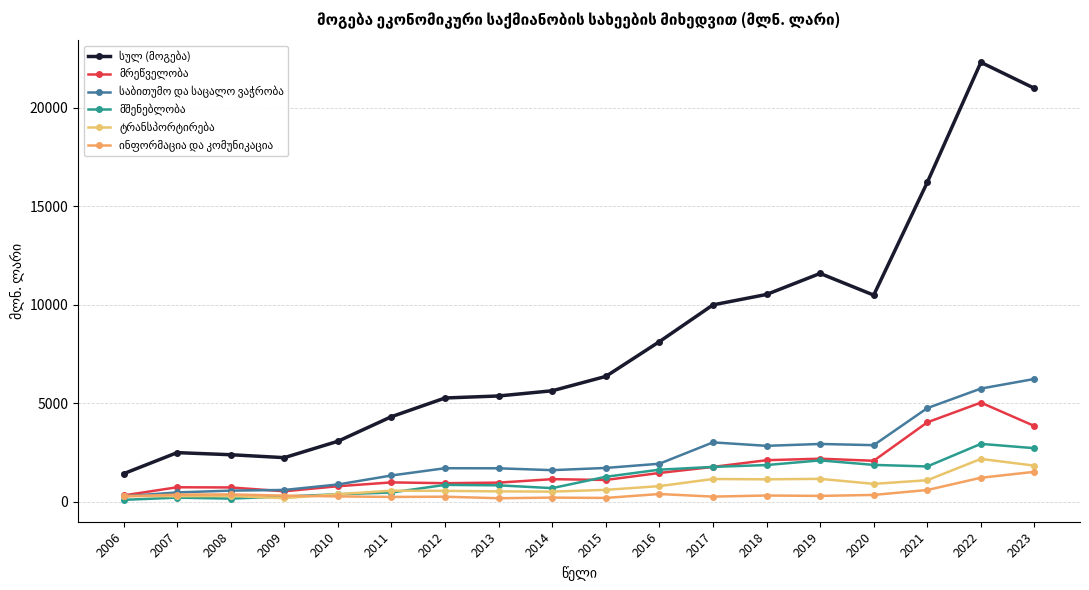

Reading left to right, list all the values displayed in this chart.

სულ (მოგება): 2006=1431.5	2007=2502.6	2008=2396.1	2009=2247.6	2010=3079.2	2011=4327.6	2012=5276.7	2013=5379.1	2014=5642.8	2015=6371.9	2016=8135.9	2017=10003.1	2018=10532.2	2019=11599.6	2020=10499.4	2021=16224.3	2022=22316.5	2023=20996.6
მრეწველობა: 2006=328.7	2007=744.1	2008=734.7	2009=540.3	2010=796.5	2011=991.5	2012=950.7	2013=979.9	2014=1155.6	2015=1114.0	2016=1469.8	2017=1777.8	2018=2117.6	2019=2195.2	2020=2089.0	2021=4040.3	2022=5041.8	2023=3853.2
საბითუმო და საცალო ვაჭრობა: 2006=283.1	2007=482.5	2008=573.4	2009=607.7	2010=885.4	2011=1342.8	2012=1710.9	2013=1706.8	2014=1612.1	2015=1725.1	2016=1939.1	2017=3023.3	2018=2847.1	2019=2942.4	2020=2882.3	2021=4762.2	2022=5754.4	2023=6242.9
მშენებლობა: 2006=105.0	2007=217.7	2008=169.1	2009=274.5	2010=388.7	2011=477.8	2012=865.8	2013=842.4	2014=700.5	2015=1276.3	2016=1637.2	2017=1778.1	2018=1872.4	2019=2108.2	2020=1879.9	2021=1800.5	2022=2947.3	2023=2727.5
ტრანსპორტირება: 2006=303.0	2007=290.8	2008=299.4	2009=191.2	2010=393.0	2011=569.8	2012=561.2	2013=535.0	2014=522.6	2015=612.8	2016=802.4	2017=1163.3	2018=1147.1	2019=1171.4	2020=917.1	2021=1101.0	2022=2184.0	2023=1840.3
ინფორმაცია და კომუნიკაცია: 2006=279.3	2007=370.3	2008=382.1	2009=319.8	2010=281.1	2011=253.1	2012=264.8	2013=187.7	2014=218.9	2015=202.4	2016=401.3	2017=269.4	2018=325.3	2019=305.7	2020=355.4	2021=605.2	2022=1226.7	2023=1528.9